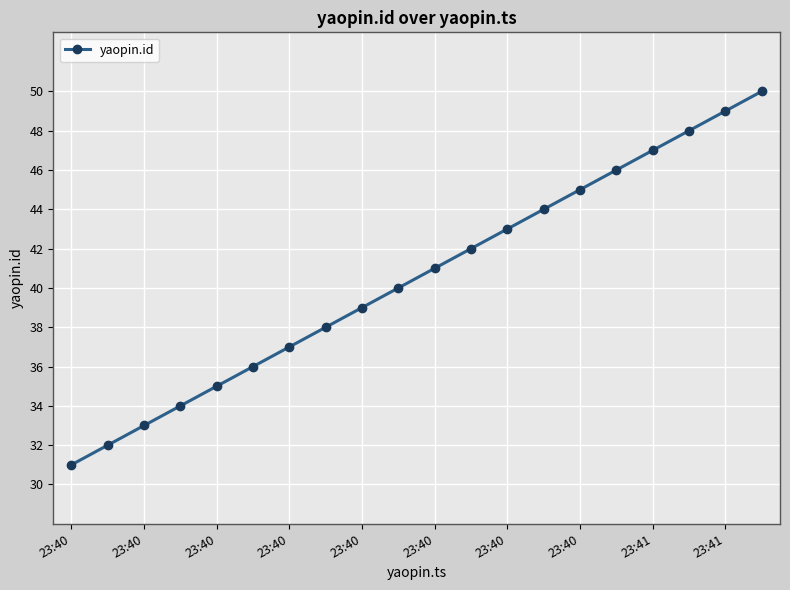

What is the maximum value shown in the chart?

50